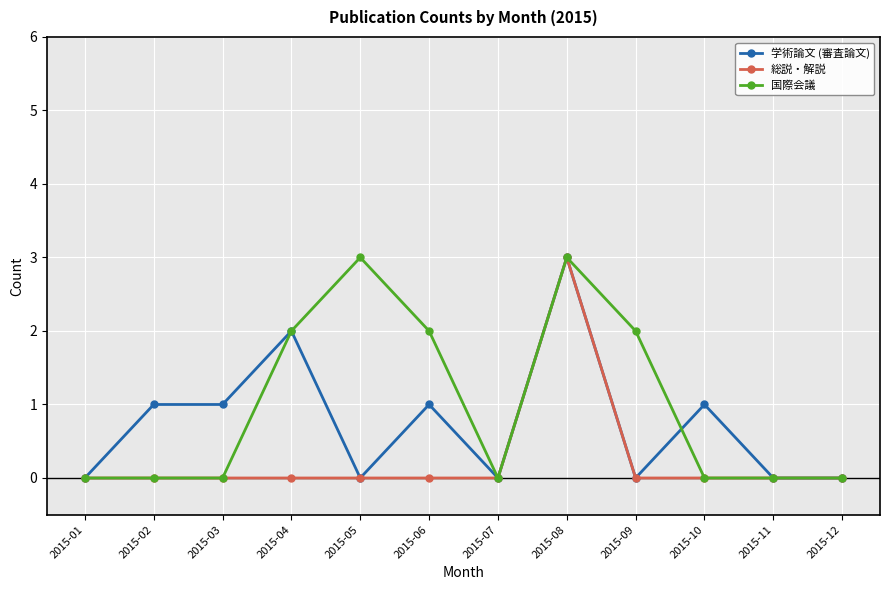

Reading left to right, transcribe all the data shown in this chart.

学術論文 (審査論文): 0	1	1	2	0	1	0	3	0	1	0	0
総説・解説: 0	0	0	0	0	0	0	3	0	0	0	0
国際会議: 0	0	0	2	3	2	0	3	2	0	0	0